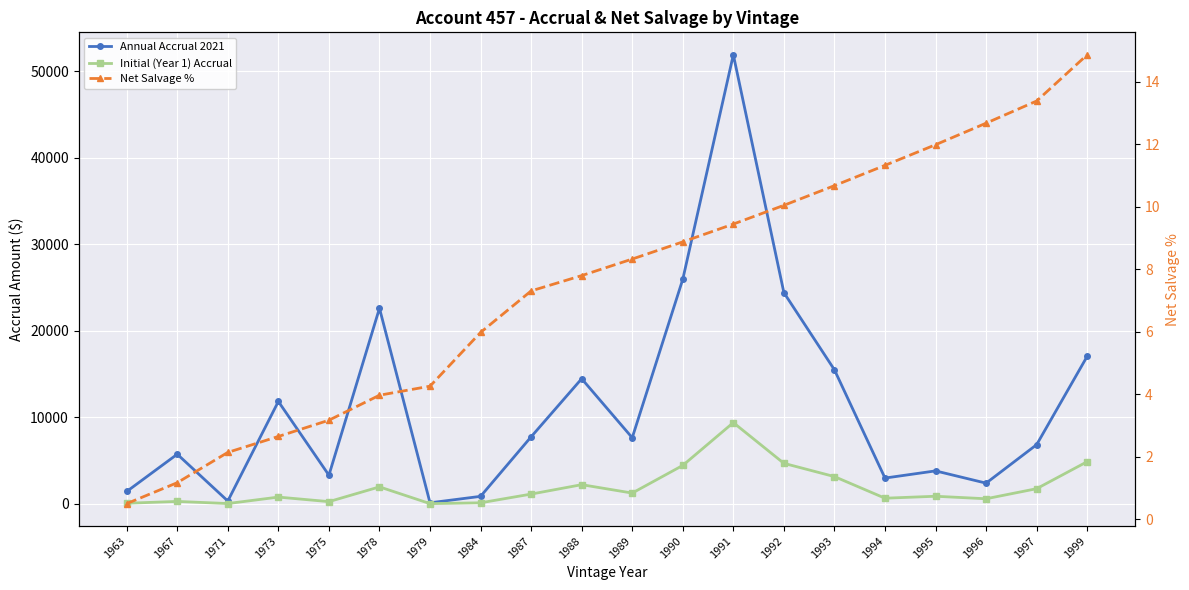

At which category does the chart reach its minimum across all series?

1963